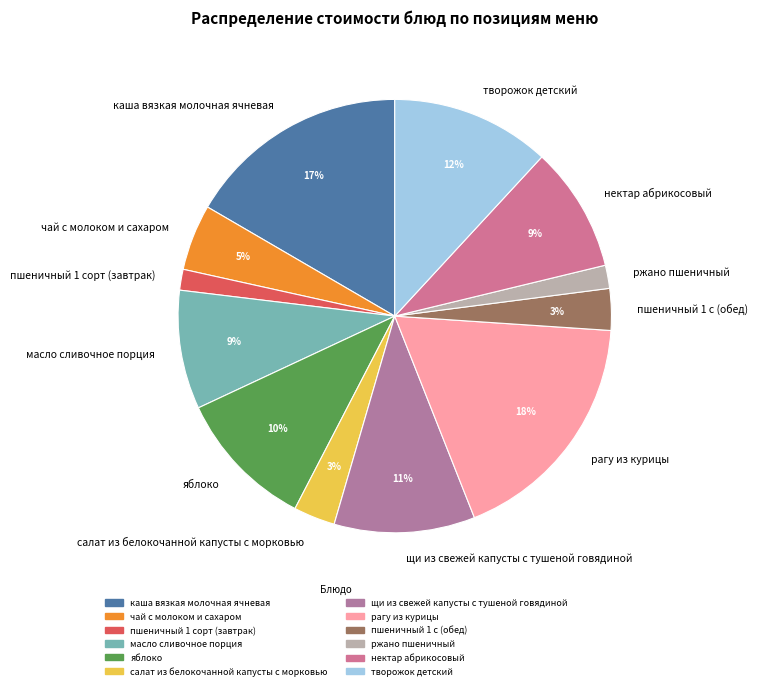

Which slice is the largest?

рагу из курицы